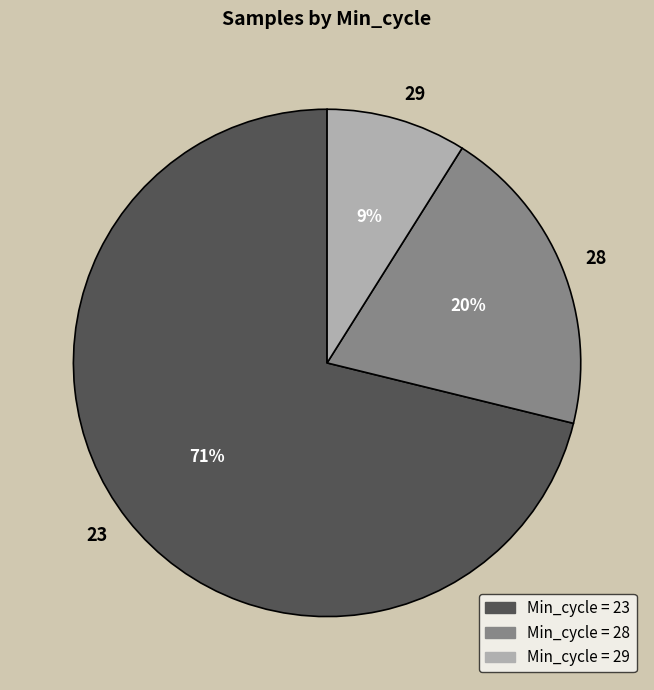

Which has a higher value, 29 or 23?

23